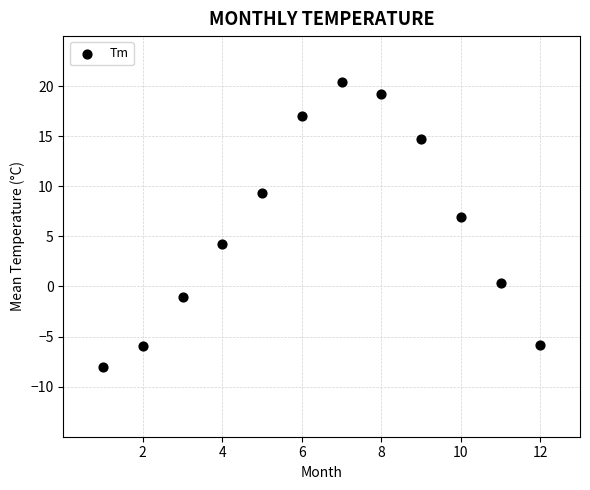

What Y value in the scatter plot is closest to 6?

6.9